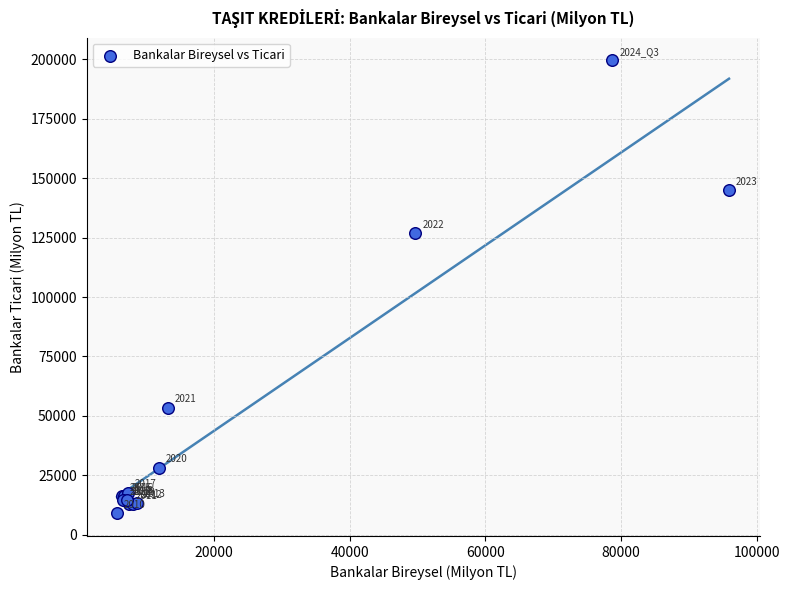

What Y value in the scatter plot is closest to 104286?

126855.4